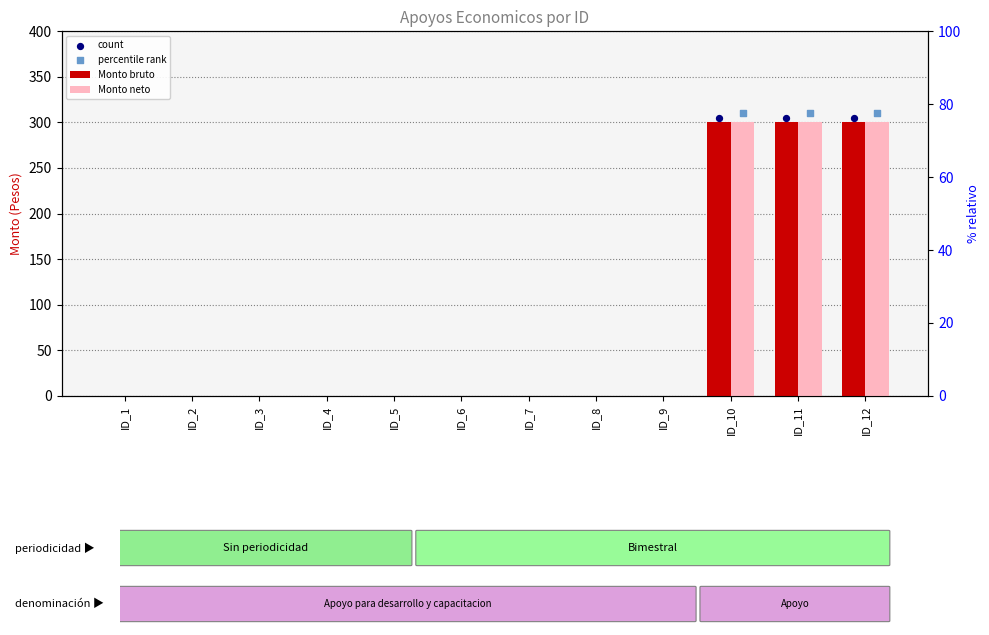

Which series has the largest Y range (max minus min)?

Monto bruto